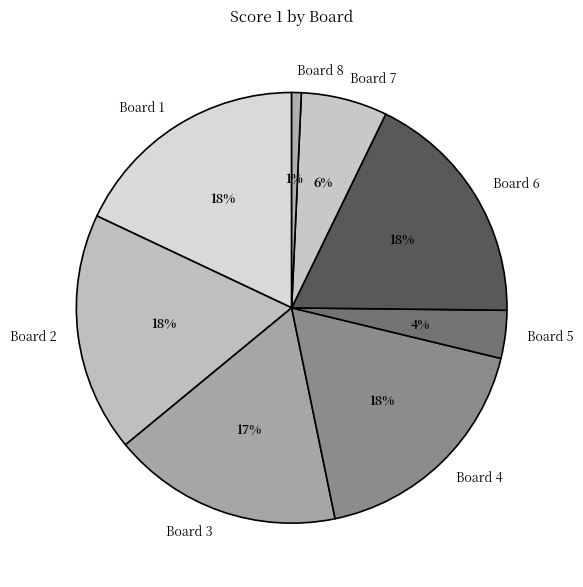

To the nearest percent, what is the average slice percentage?

12%